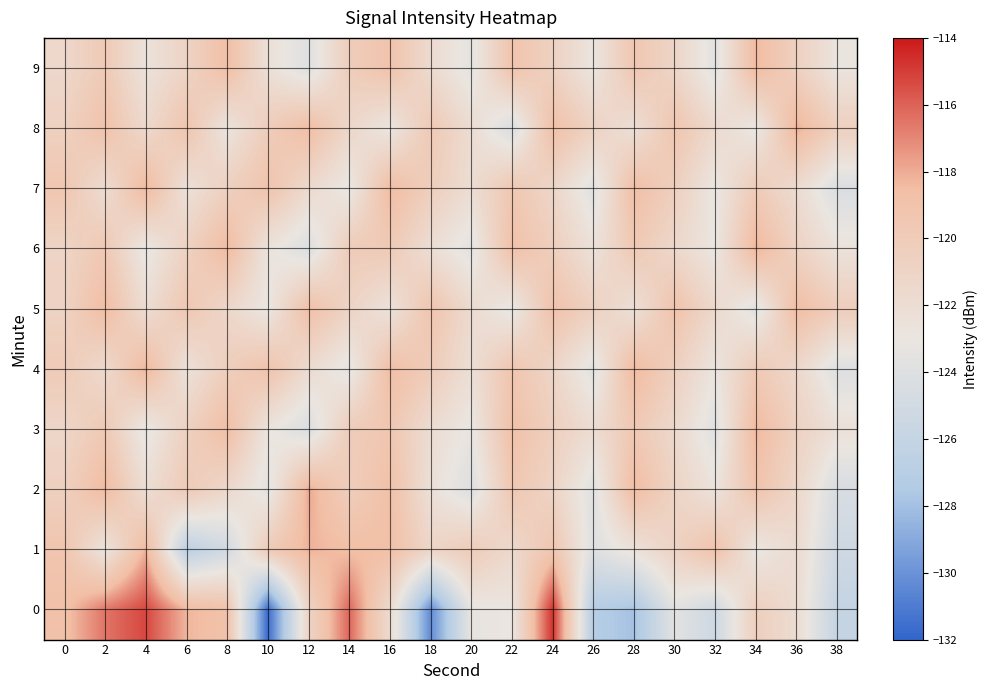

Reading right to left, transcribe all the data shown in this chart.

0: 38=-126.0	36=-121.9	34=-120.4	32=-125.3	30=-123.7	28=-127.9	26=-127.2	24=-114.7	22=-123.0	20=-123.3	18=-130.3	16=-121.7	14=-116.1	12=-121.0	10=-131.7	8=-118.9	6=-118.3	4=-115.3	2=-116.5	0=-118.8
1: 38=-125.3	36=-121.7	34=-123.1	32=-118.9	30=-120.8	28=-122.5	26=-124.0	24=-119.3	22=-121.5	20=-120.0	18=-121.1	16=-118.7	14=-118.6	12=-118.2	10=-119.9	8=-125.1	6=-126.6	4=-118.2	2=-122.8	0=-119.2
2: 38=-124.5	36=-121.3	34=-119.1	32=-122.7	30=-120.9	28=-118.4	26=-123.8	24=-121.0	22=-119.5	20=-124.1	18=-122.3	16=-118.7	14=-120.2	12=-117.9	10=-123.6	8=-121.4	6=-119.8	4=-122.1	2=-118.3	0=-120.5
3: 38=-122.4	36=-120.7	34=-118.2	32=-123.9	30=-121.5	28=-119.6	26=-122.0	24=-120.4	22=-118.8	20=-123.2	18=-121.9	16=-119.4	14=-120.1	12=-124.3	10=-122.8	8=-118.5	6=-120.6	4=-123.4	2=-119.7	0=-121.2
4: 38=-124.0	36=-121.4	34=-119.8	32=-122.9	30=-120.5	28=-118.3	26=-123.7	24=-121.1	22=-119.3	20=-122.2	18=-120.0	16=-118.6	14=-123.5	12=-121.8	10=-119.0	8=-120.3	6=-122.5	4=-118.1	2=-121.6	0=-119.9
5: 38=-120.2	36=-118.5	34=-123.8	32=-121.5	30=-119.0	28=-122.3	26=-120.6	24=-118.9	22=-123.4	20=-121.7	18=-119.2	16=-122.6	14=-120.9	12=-118.7	10=-123.1	8=-121.3	6=-119.5	4=-122.0	2=-118.4	0=-120.8
6: 38=-122.6	36=-120.8	34=-118.1	32=-123.0	30=-121.4	28=-119.7	26=-122.5	24=-120.3	22=-118.8	20=-123.6	18=-122.1	16=-119.8	14=-120.0	12=-124.2	10=-122.7	8=-118.3	6=-120.7	4=-123.3	2=-119.6	0=-121.0
7: 38=-124.3	36=-121.8	34=-119.9	32=-123.1	30=-120.4	28=-118.6	26=-123.8	24=-121.2	22=-119.5	20=-122.0	18=-120.3	16=-118.4	14=-123.3	12=-121.6	10=-119.1	8=-120.5	6=-122.4	4=-118.2	2=-121.9	0=-119.4
8: 38=-120.5	36=-118.0	34=-123.2	32=-121.6	30=-119.3	28=-122.2	26=-120.8	24=-118.7	22=-124.4	20=-121.9	18=-119.7	16=-123.0	14=-121.3	12=-118.5	10=-120.1	8=-122.8	6=-119.2	4=-121.5	2=-118.9	0=-120.6
9: 38=-122.8	36=-120.6	34=-118.3	32=-123.7	30=-121.1	28=-119.4	26=-122.9	24=-120.7	22=-119.1	20=-123.5	18=-121.7	16=-119.0	14=-120.2	12=-124.0	10=-122.3	8=-118.6	6=-120.9	4=-122.6	2=-119.8	0=-121.4